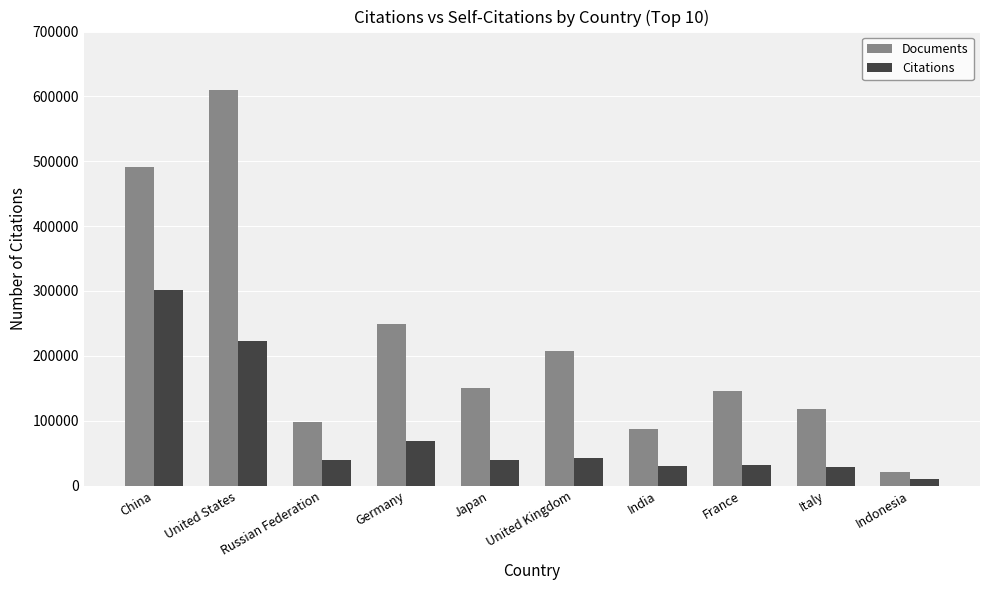

The Citations series shows 42622 at United Kingdom. True or false?

True